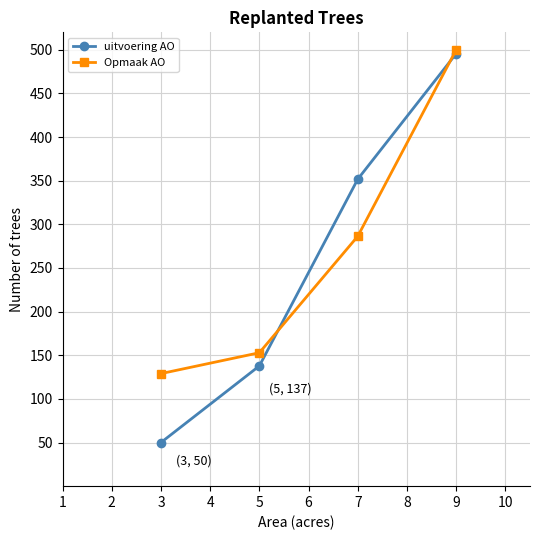

Where does the uitvoering AO series first go above 351?

7